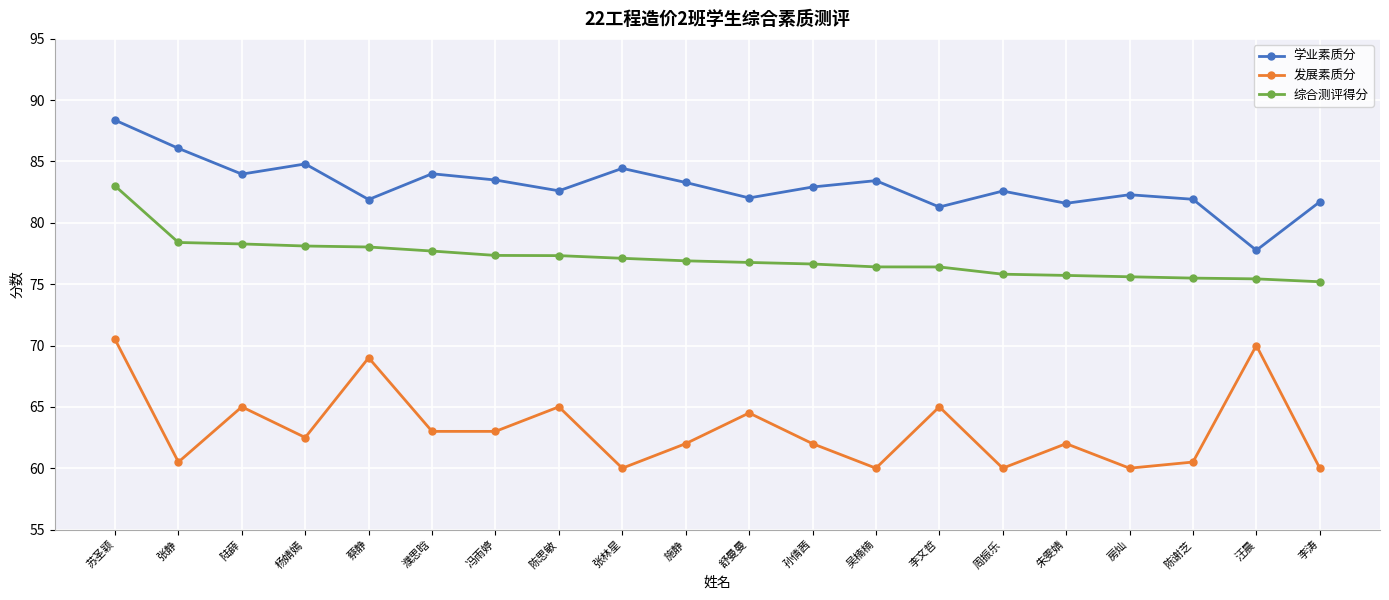

How many interior local peaks does the 发展素质分 series have?

7